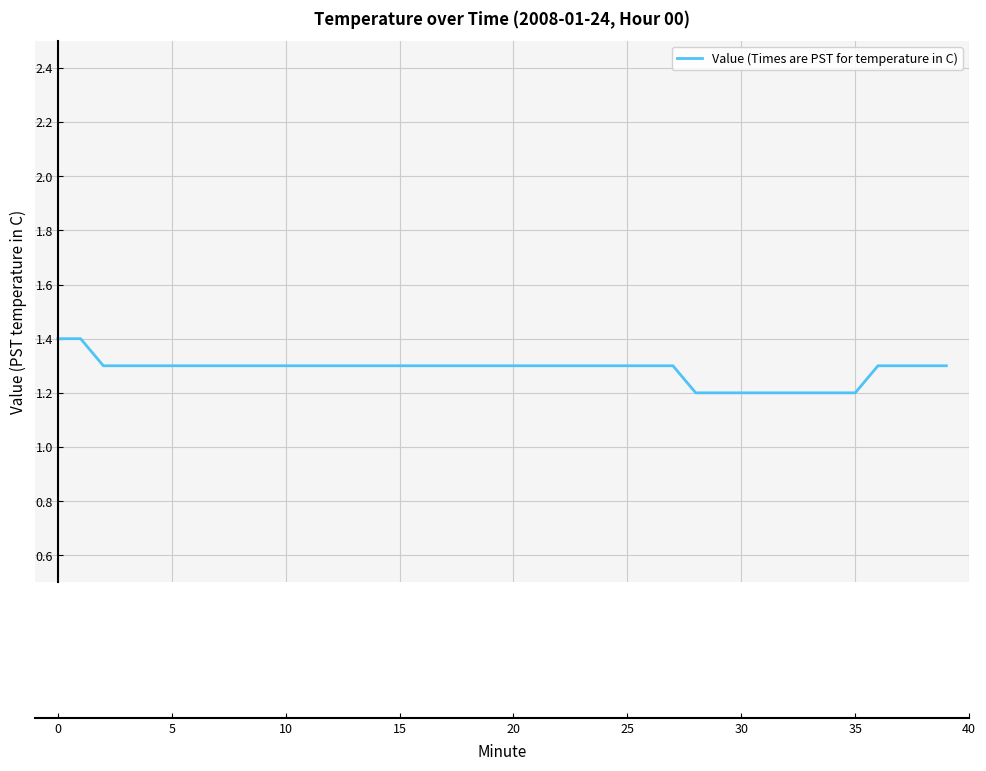

What is the greatest value displayed?

1.4